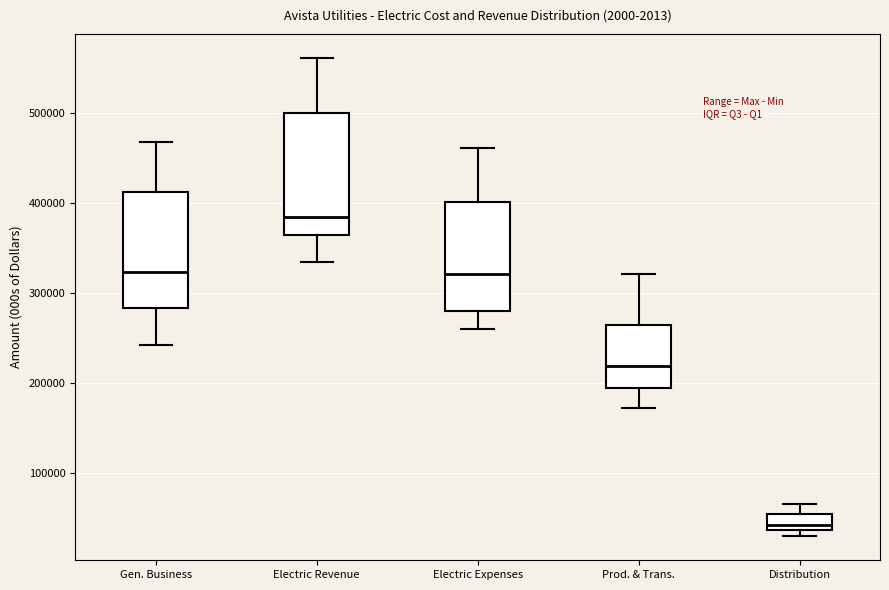

Reading left to right, transcribe this box plot: for each box, give where its median line is, the range the box spans, and where its two whiskers end, as read against the y-axis. The values are not printed on the chart, so give them approximately, as read against the axis.

Gen. Business: median 320000, box 280000 to 410000, whiskers 240000 to 470000
Electric Revenue: median 380000, box 370000 to 500000, whiskers 340000 to 560000
Electric Expenses: median 320000, box 280000 to 400000, whiskers 260000 to 460000
Prod. & Trans.: median 220000, box 190000 to 270000, whiskers 170000 to 320000
Distribution: median 40000 (just above the box's lower edge), box 40000 to 60000, whiskers 30000 to 70000